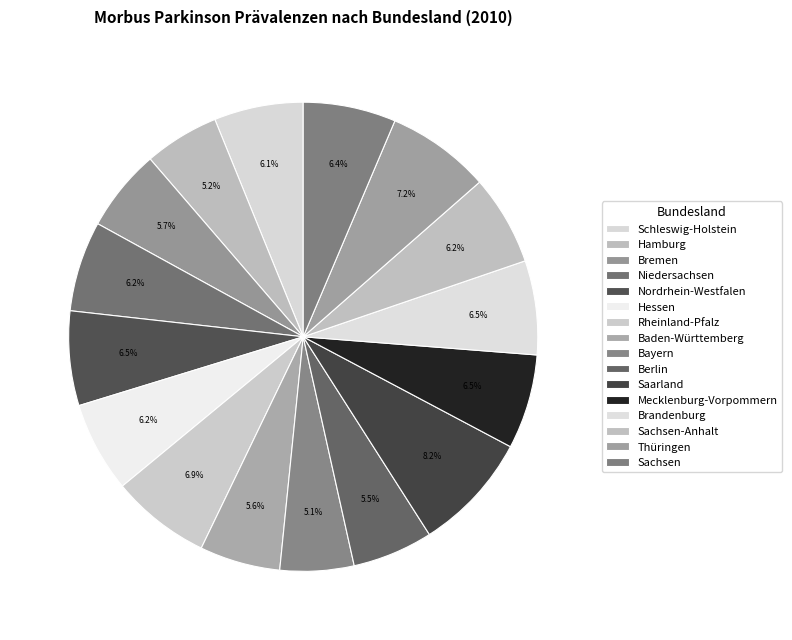

Is Nordrhein-Westfalen the majority of the pie?

No